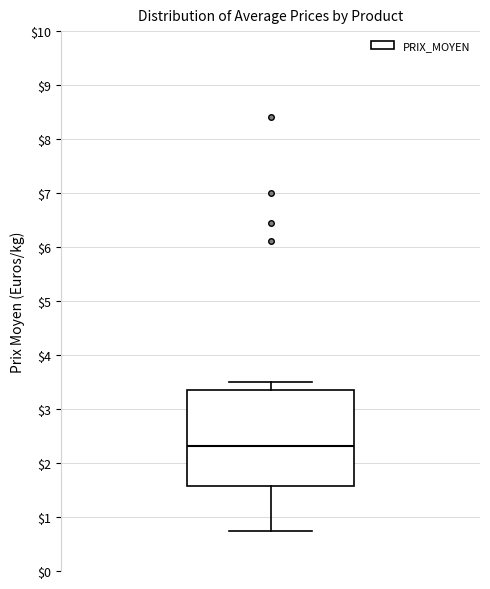

Read this box plot against the y-axis: the position of the median line, the range covered by the box, and the ends of both whiskers. The values are not printed on the chart, so give them approximately, as read against the axis.

median 2.3, box 1.6 to 3.4, whiskers 0.8 to 3.5